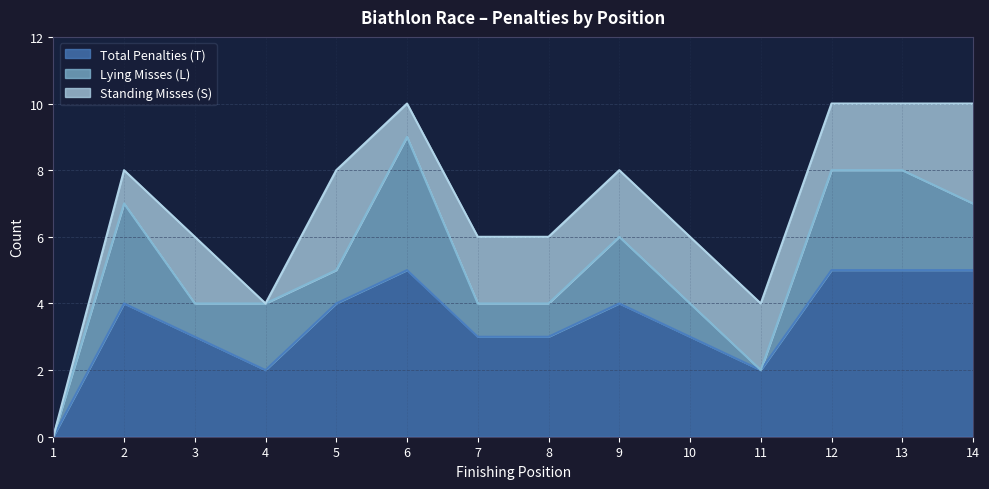

Which series has the largest range (max minus min)?

Total Penalties (T)